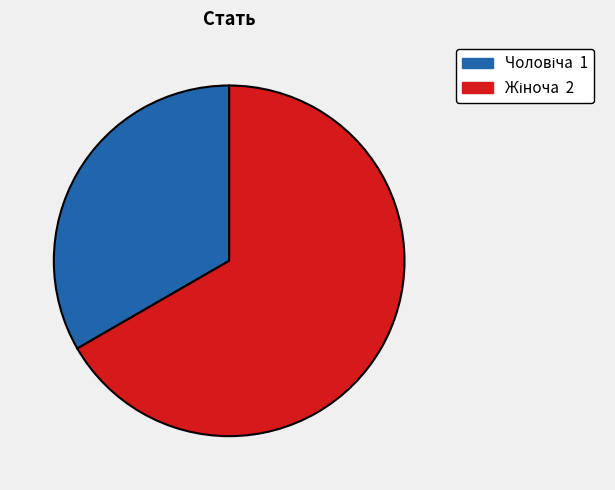

Is there any slice that represents more than half of the pie?

Yes